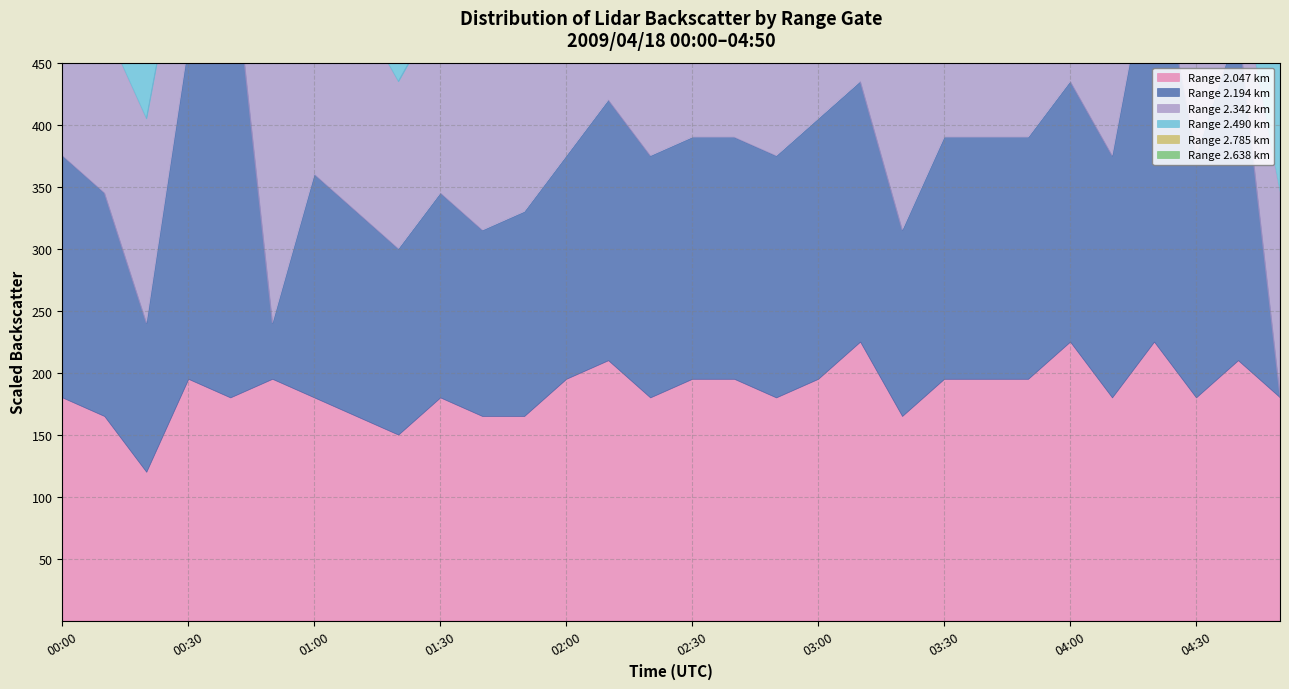

Where is the first local maximum for 2.342?

00:20